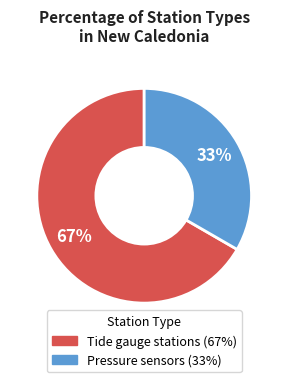

Does any single category account for the majority?

Yes